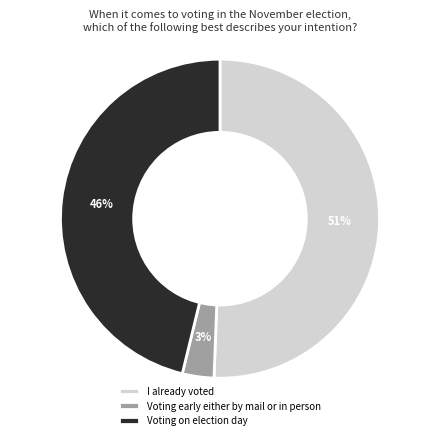

To the nearest percent, what percentage of the pie is Voting on election day?

46%